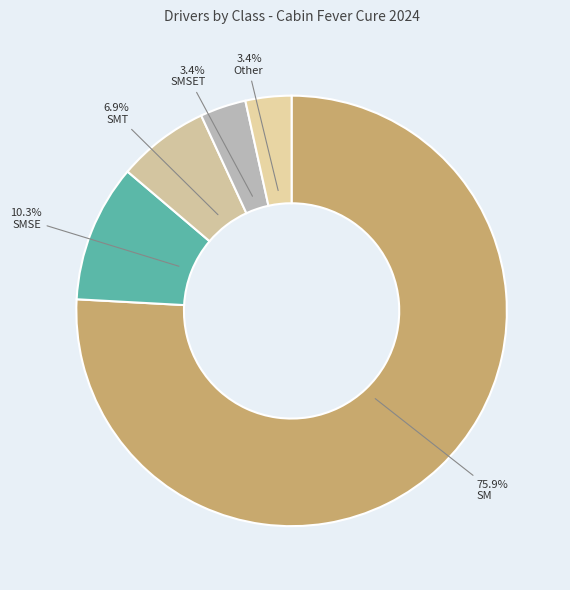

Does SMT account for over 50% of the chart?

No